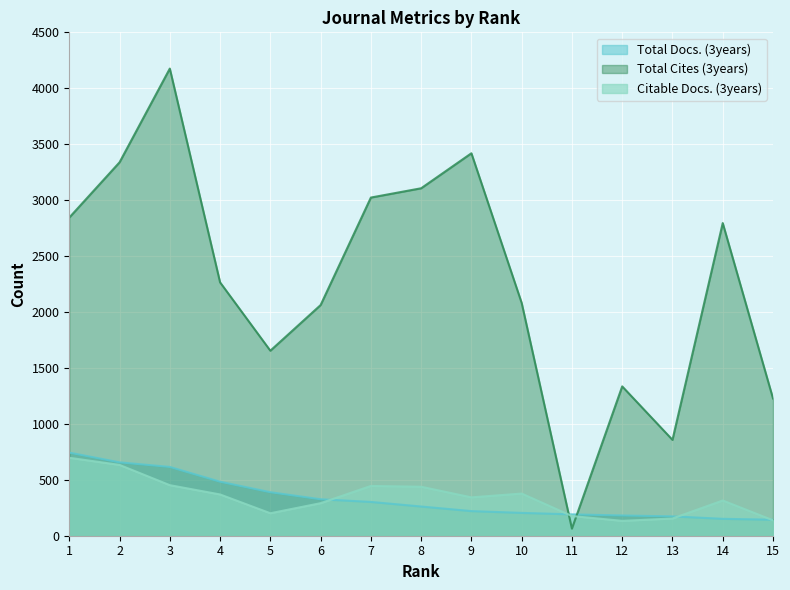

Reading left to right, extract all data points from this chart.

Total Docs. (3years): 743	656	615	483	389	326	302	261	220	204	191	181	173	151	143
Total Cites (3years): 2844	3338	4176	2265	1654	2062	3023	3106	3419	2081	63	1335	857	2795	1227
Citable Docs. (3years): 697	633	452	369	201	291	445	438	343	377	176	133	154	315	138